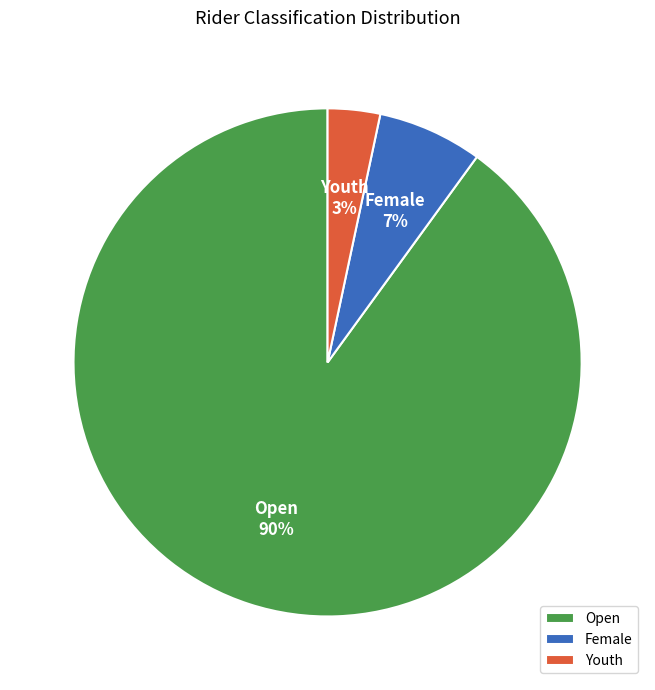

To the nearest percent, what is the difference between the largest and smallest slice percentages?

87%